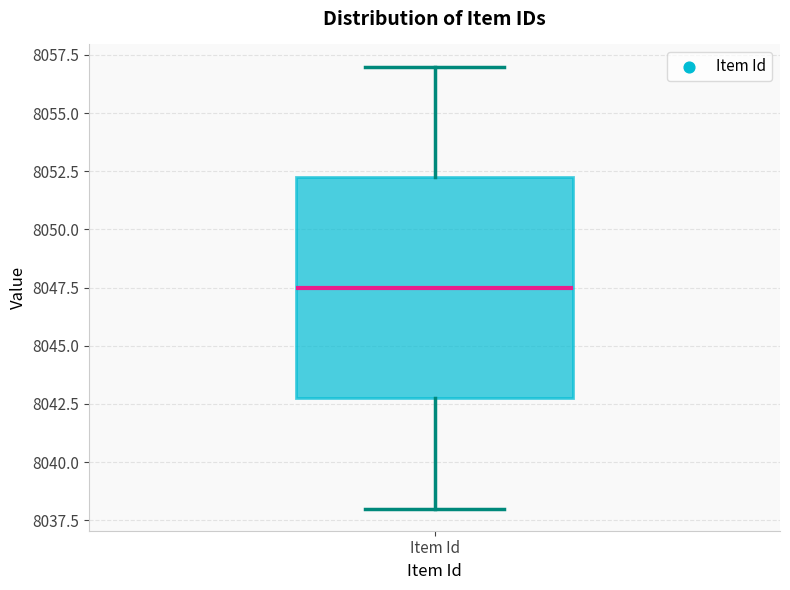

Where is the lower edge of the box for Item Id on the y-axis? The values are not printed on the chart, so give them approximately, as read against the axis.

8043.0